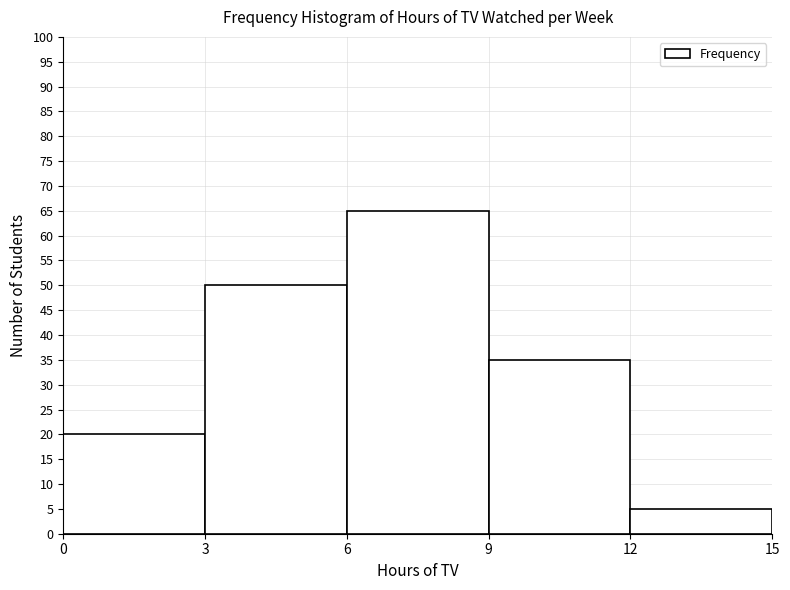

Over which range of the x-axis is the bar tallest?

6 to 9